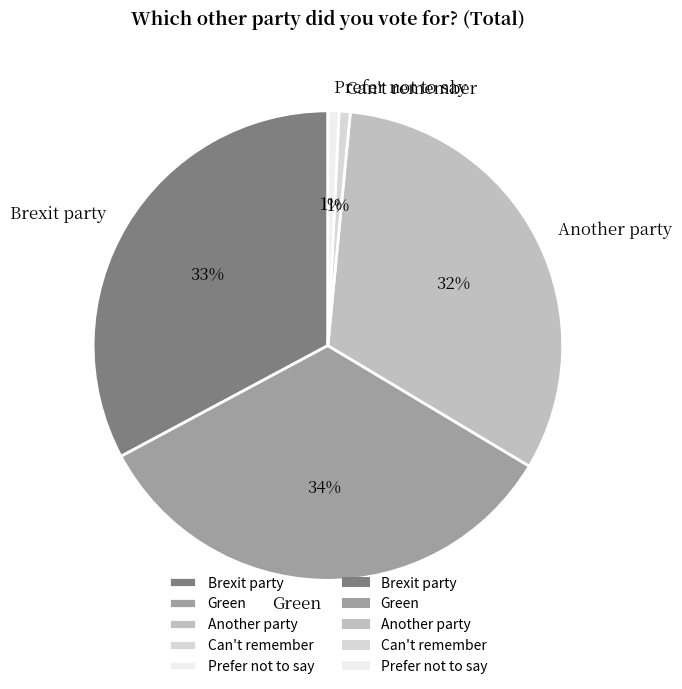

To the nearest percent, what is the average slice percentage?

20%